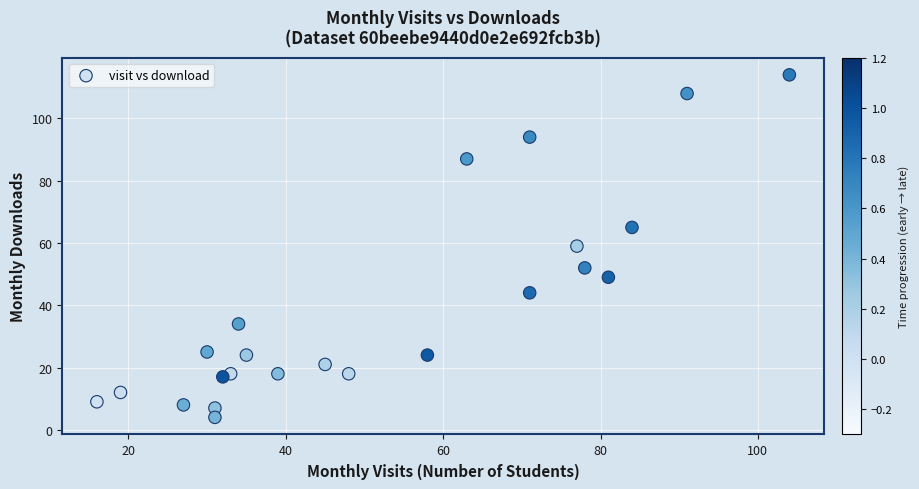

What is the range of Y values (max minus min)?

110